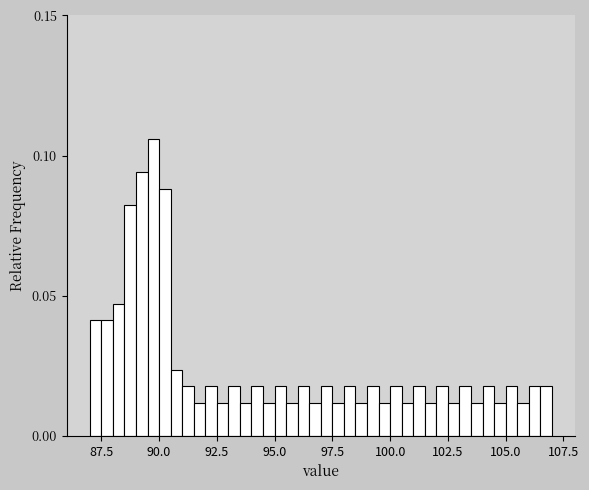

Read against the x-axis, roughly where is the centre of the tallest bar?

90.0